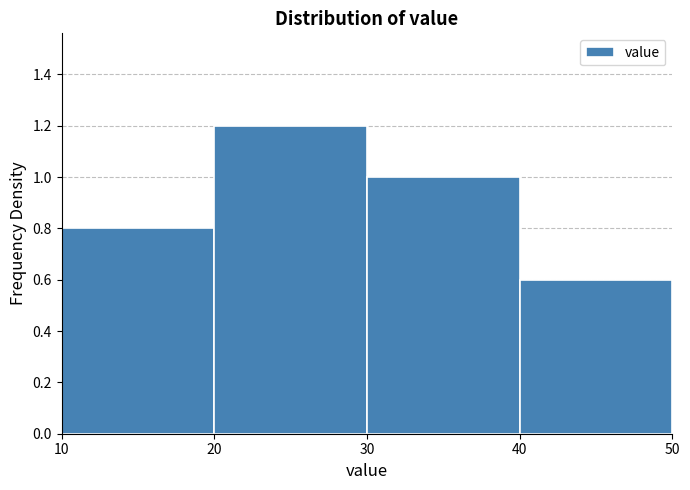

Over which range of the x-axis is the bar tallest?

20 to 30